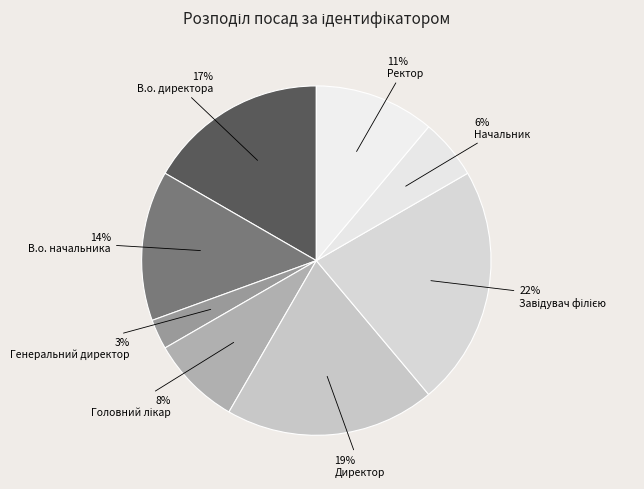

What percentage is the В.о. директора slice, to the nearest percent?

17%